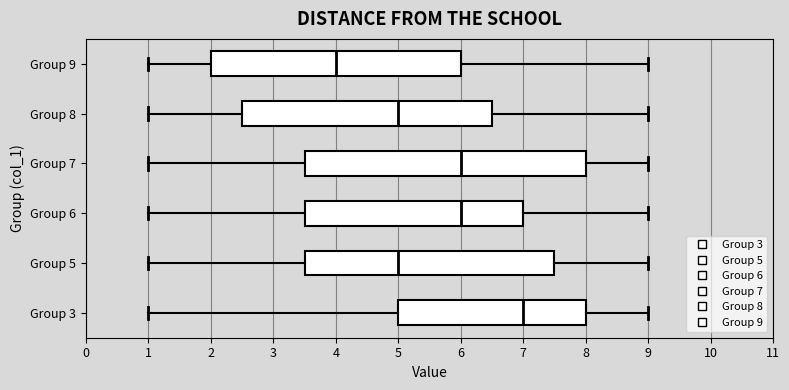

Where is the right edge of the box for Group 7 on the x-axis? The values are not printed on the chart, so give them approximately, as read against the axis.

8.0